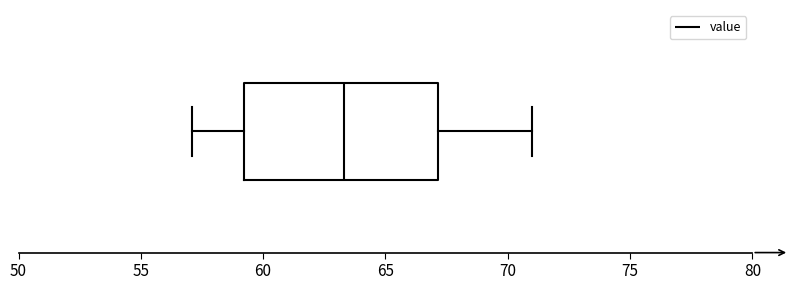

Read this box plot against the x-axis: the position of the median line, the range covered by the box, and the ends of both whiskers. The values are not printed on the chart, so give them approximately, as read against the axis.

median 63.5, box 59.0 to 67.0, whiskers 57.0 to 71.0